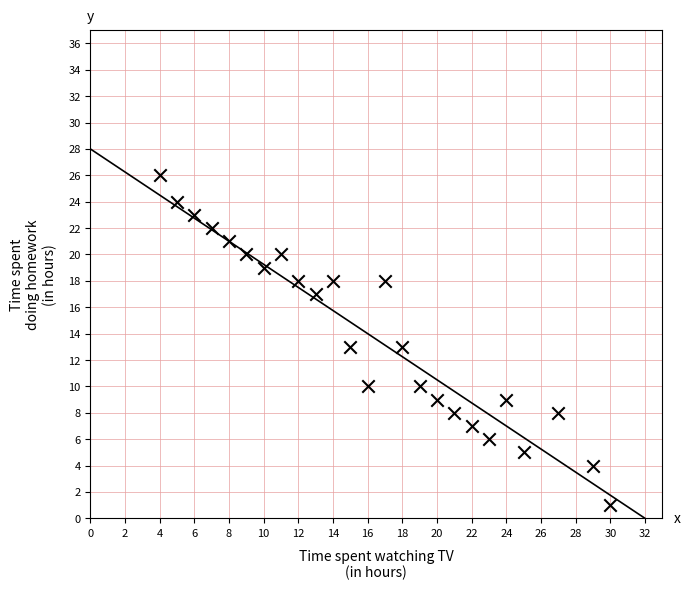

What is the range of Y values (max minus min)?

25